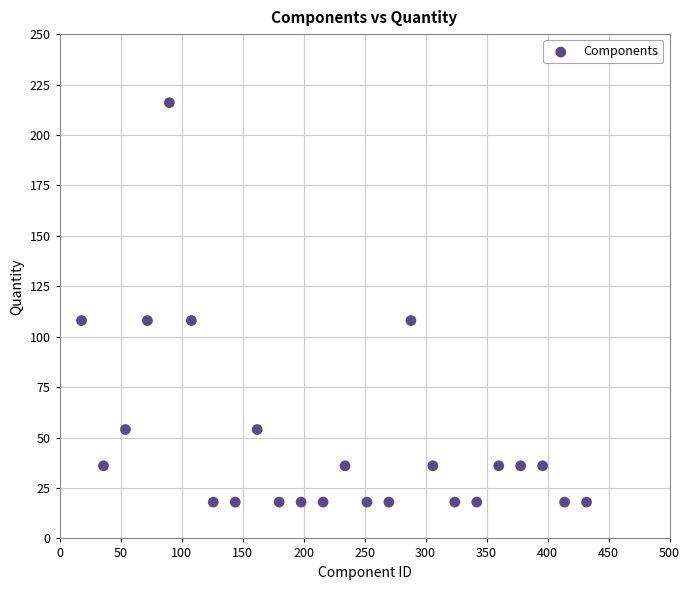

What is the range of X values (max minus min)?

414